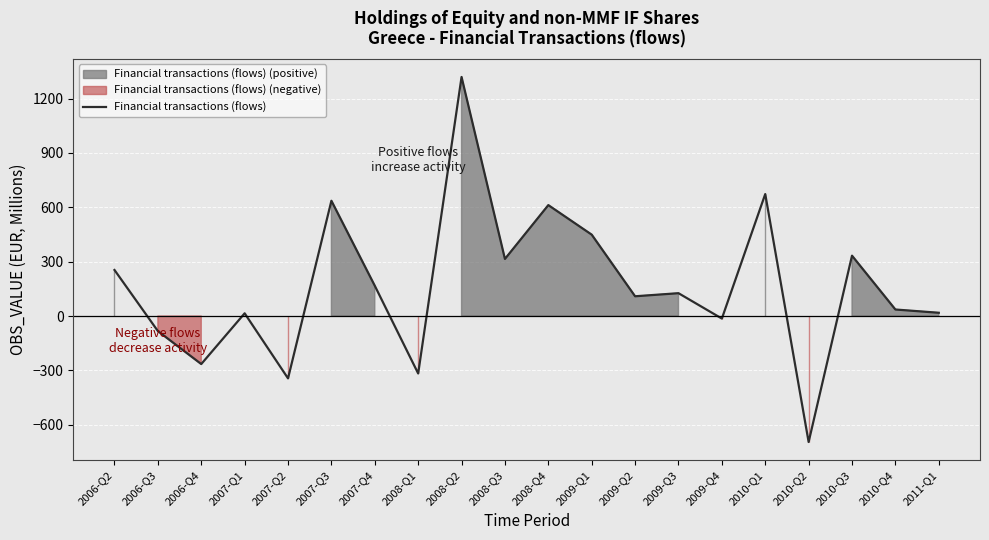

Rank the categories by value from lowest to highest.

2010-Q2, 2007-Q2, 2008-Q1, 2006-Q4, 2006-Q3, 2009-Q4, 2007-Q1, 2011-Q1, 2010-Q4, 2009-Q2, 2009-Q3, 2007-Q4, 2006-Q2, 2008-Q3, 2010-Q3, 2009-Q1, 2008-Q4, 2007-Q3, 2010-Q1, 2008-Q2